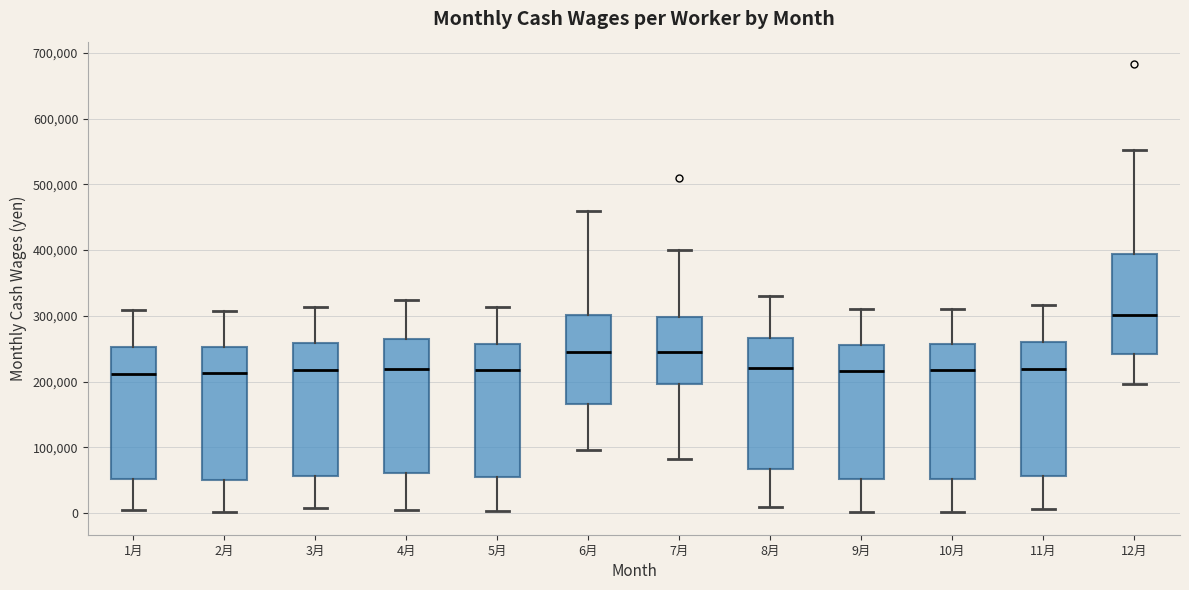

Which box has the highest median line?

12月